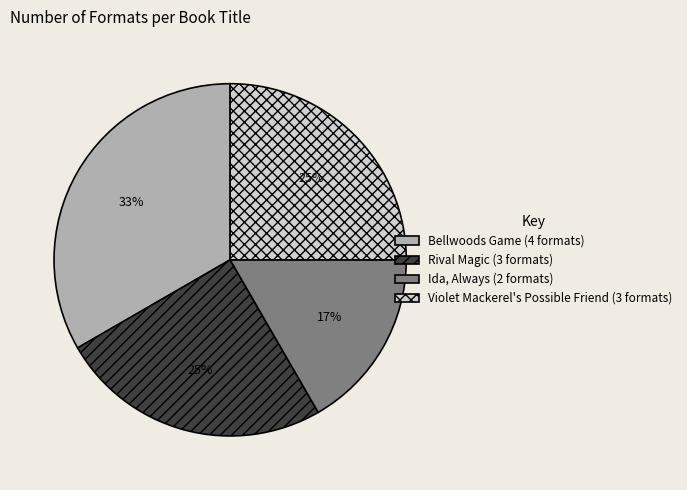

True or false: Rival Magic (3 formats) accounts for 25% of the total.

True